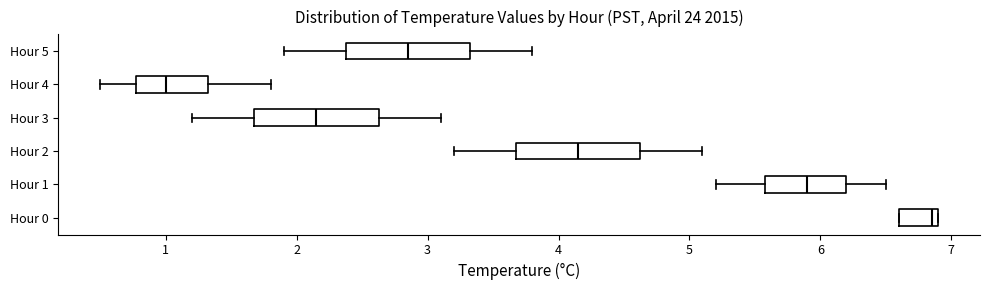

Where is the right edge of the box for Hour 0 on the x-axis? The values are not printed on the chart, so give them approximately, as read against the axis.

6.9